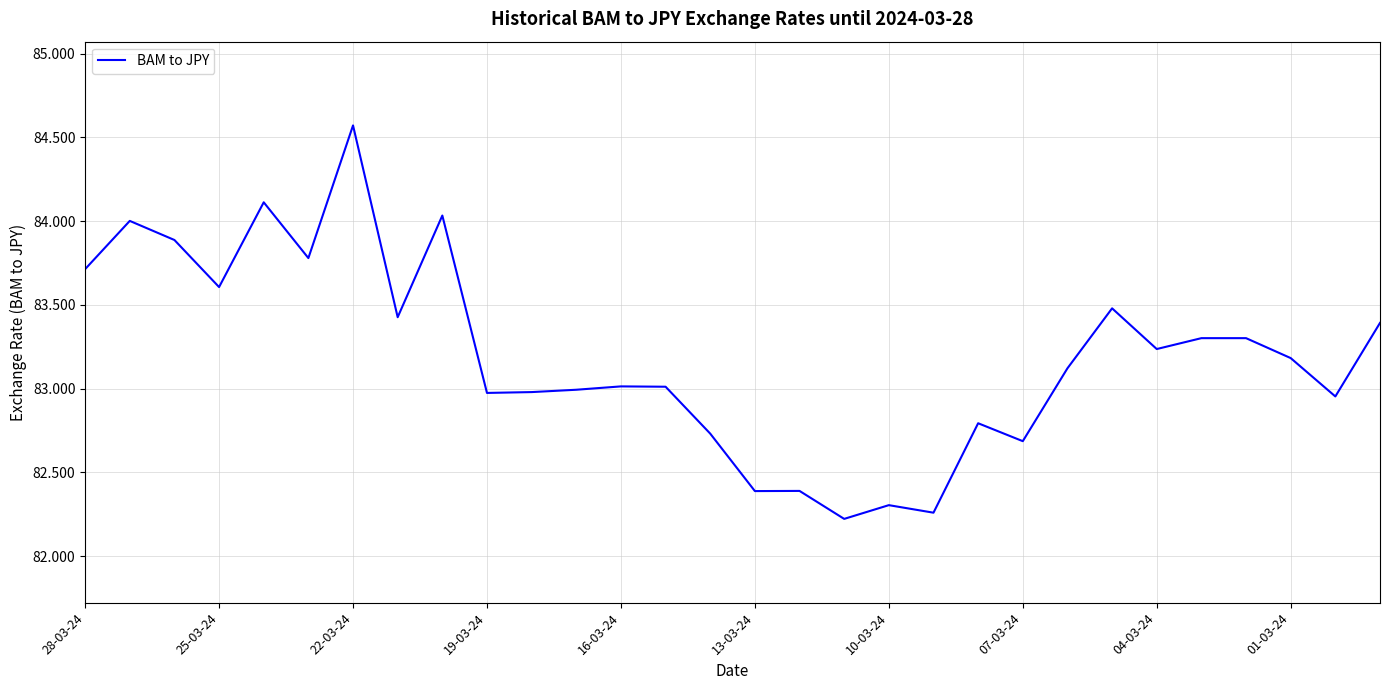

What is the minimum value shown in the chart?

82.2